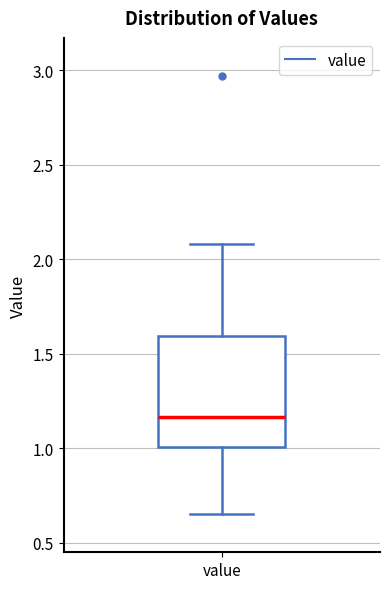

Read this box plot against the y-axis: the position of the median line, the range covered by the box, and the ends of both whiskers. The values are not printed on the chart, so give them approximately, as read against the axis.

median 1.15, box 1.00 to 1.60, whiskers 0.65 to 2.10